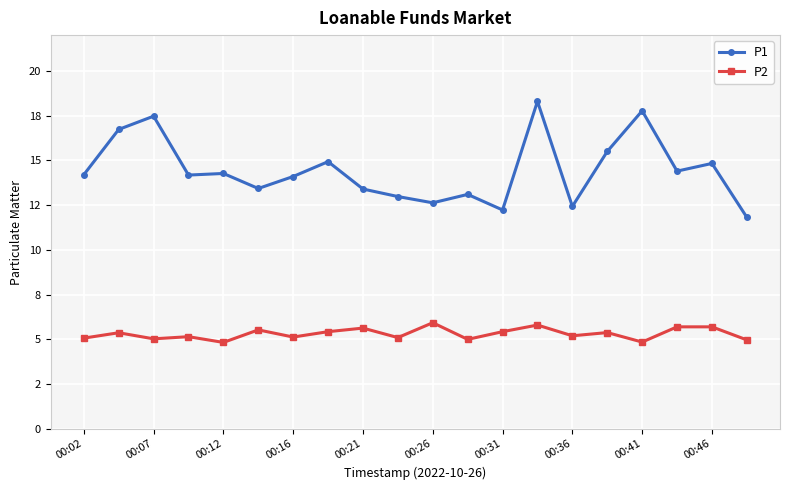

How many interior local peaks does the P2 series have?

7